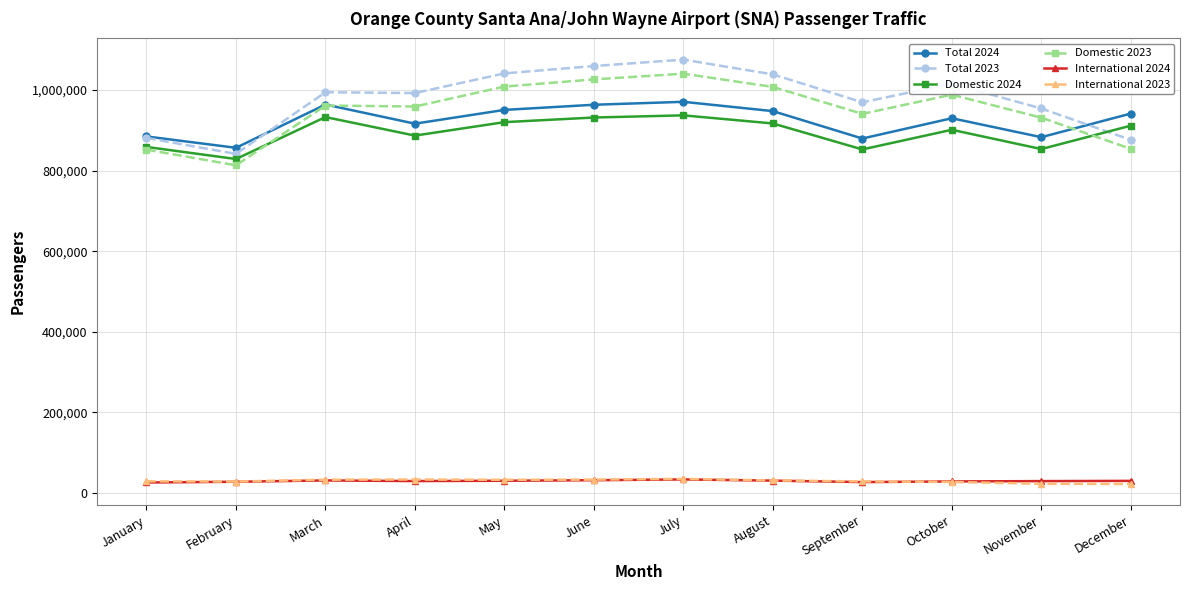

Is it true that International 2023 equals 32700 at May?

True